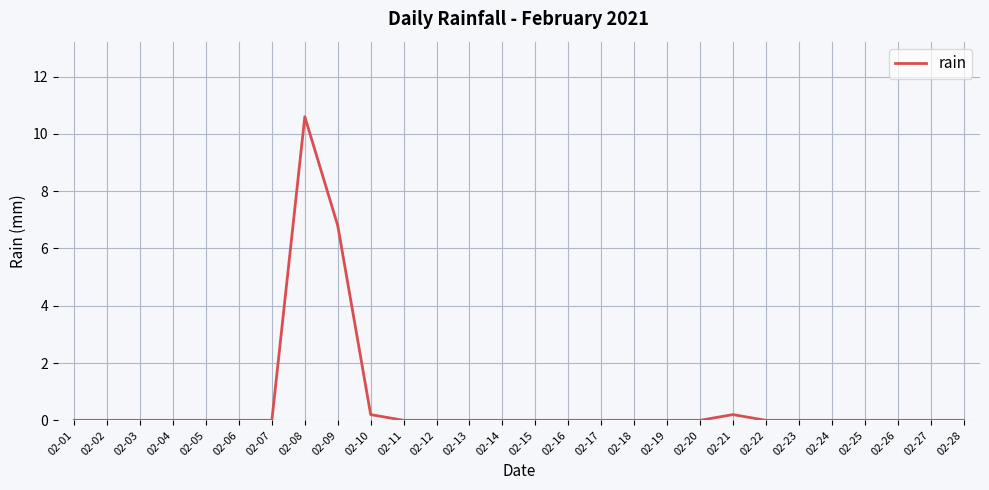

The value at 02-23 is 0.0. True or false?

True